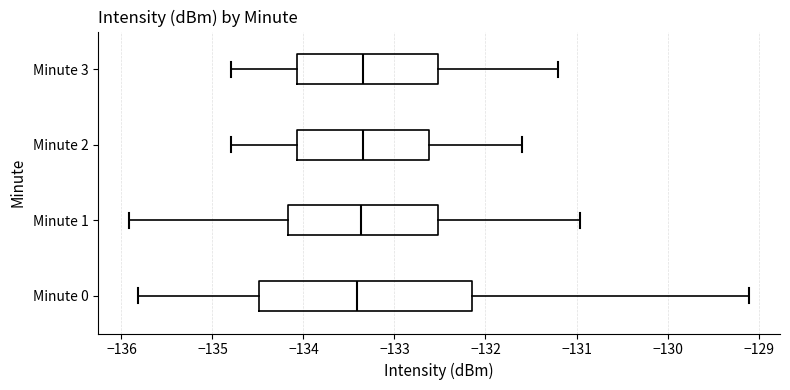

Reading bottom to top, read every box against the x-axis: the position of its median line, the range the box covers, and the ends of its whiskers. The values are not printed on the chart, so give them approximately, as read against the axis.

Minute 0: median -133.4, box -134.5 to -132.1, whiskers -135.8 to -129.1
Minute 1: median -133.4, box -134.2 to -132.5, whiskers -135.9 to -131.0
Minute 2: median -133.3, box -134.1 to -132.6, whiskers -134.8 to -131.6
Minute 3: median -133.3, box -134.1 to -132.5, whiskers -134.8 to -131.2